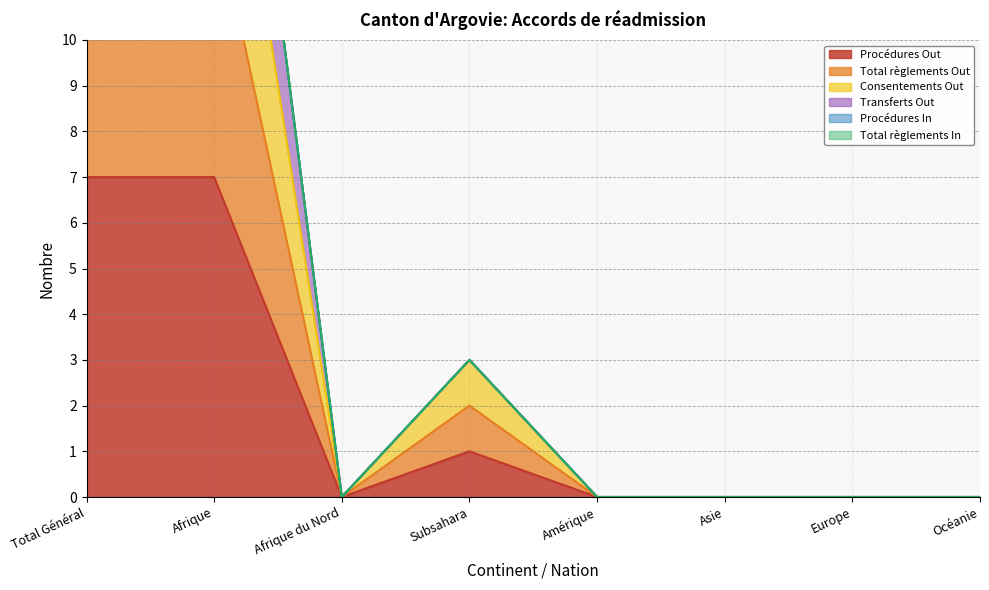

True or false: Procédures Out has a value of -4 at Amérique.

False